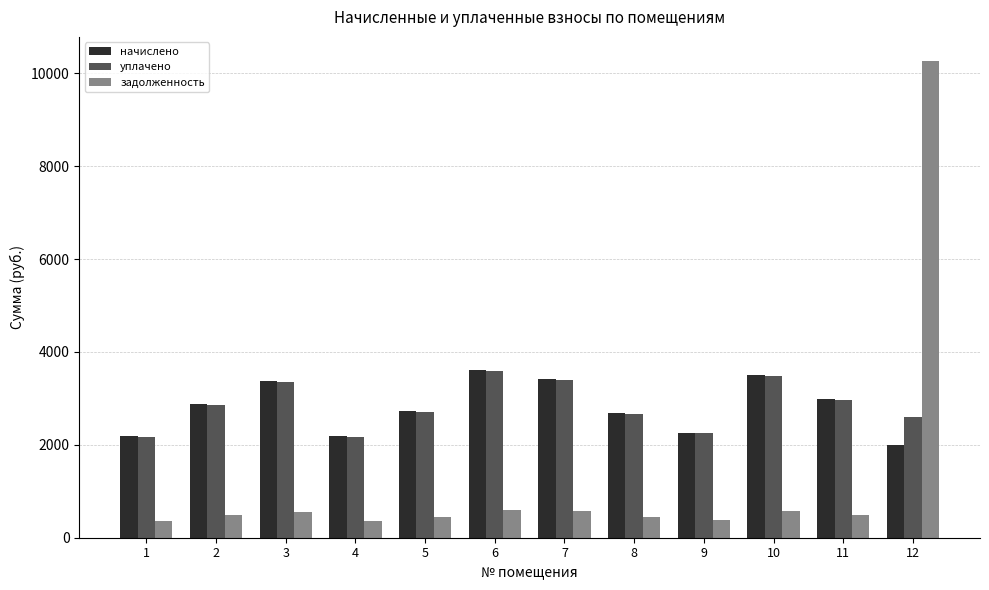

What is the spread (max minus min) of values at 11?

2493.2